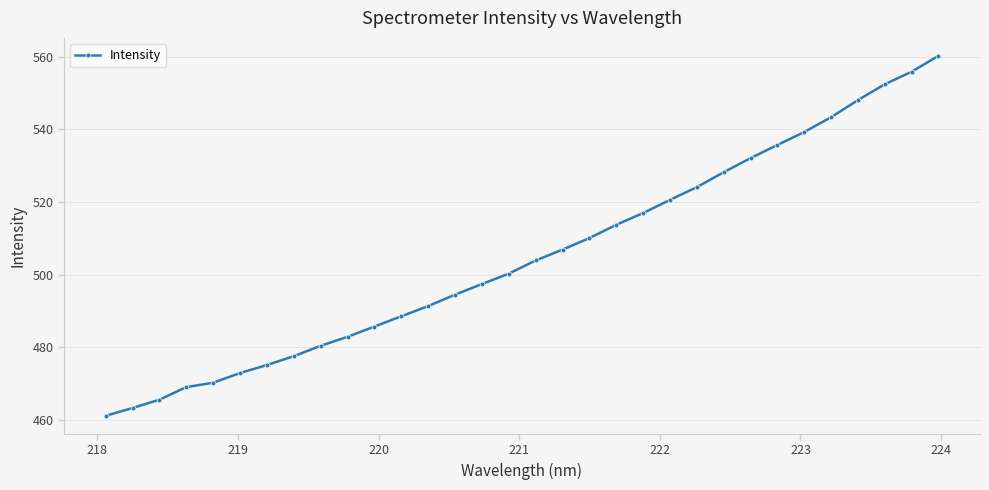

What is the value of the 1st point from the left?

461.1